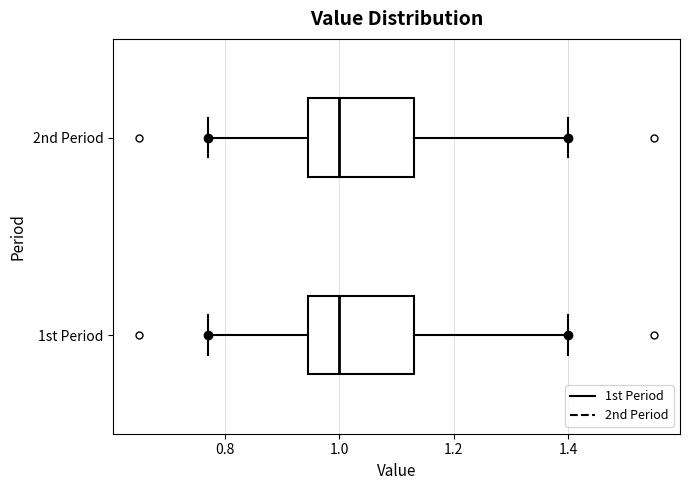

Reading bottom to top, transcribe this box plot: for each box, give where its median line is, the range the box spans, and where its two whiskers end, as read against the x-axis. The values are not printed on the chart, so give them approximately, as read against the axis.

1st Period: median 1.00, box 0.94 to 1.14, whiskers 0.78 to 1.40
2nd Period: median 1.00, box 0.94 to 1.14, whiskers 0.78 to 1.40